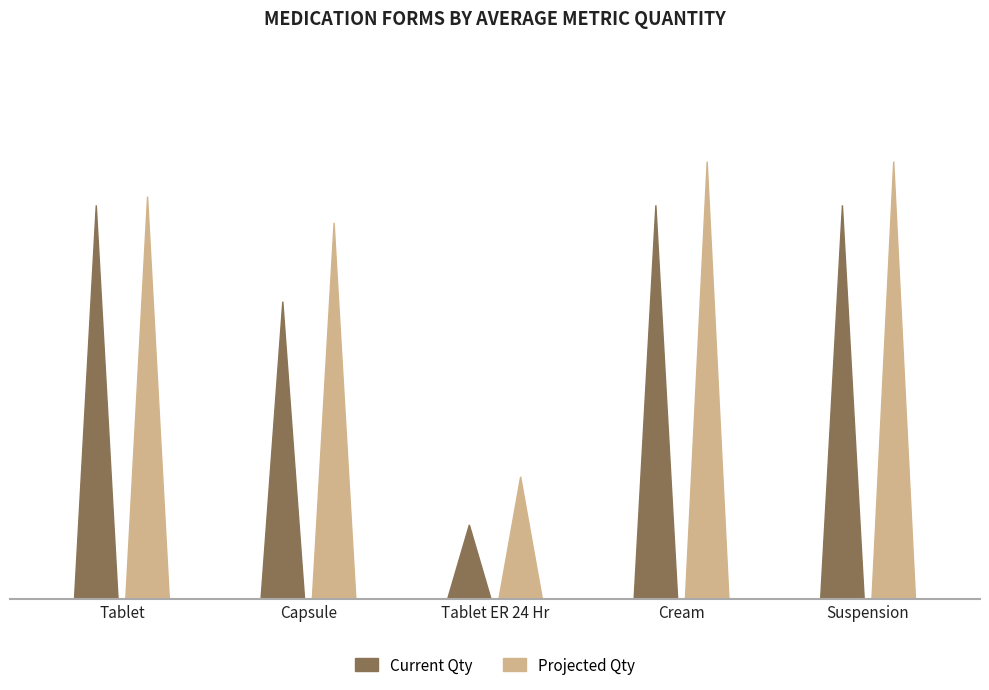

Between Capsule and Suspension, which series saw the biggest shift?

Avg Metric Qty (Current)